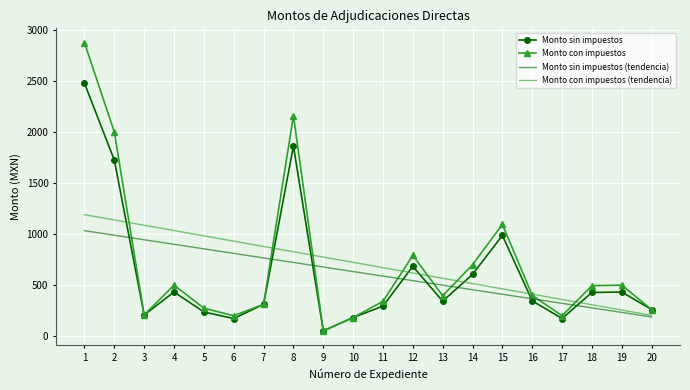

What are all the series names shown in the legend?

Monto sin impuestos, Monto con impuestos, Monto sin impuestos (tendencia), Monto con impuestos (tendencia)